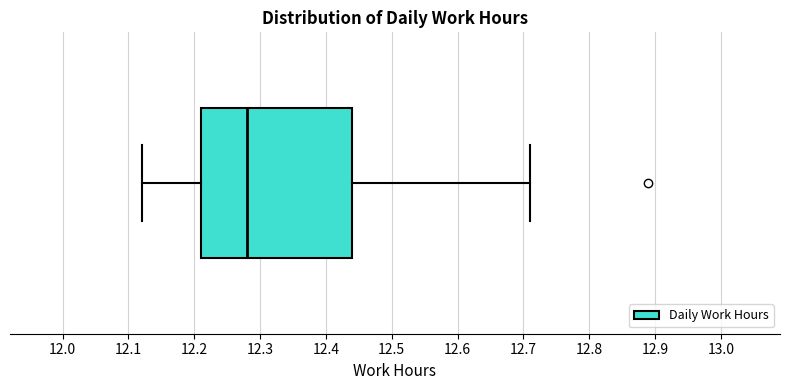

Where is the left edge of the box on the x-axis? The values are not printed on the chart, so give them approximately, as read against the axis.

12.21